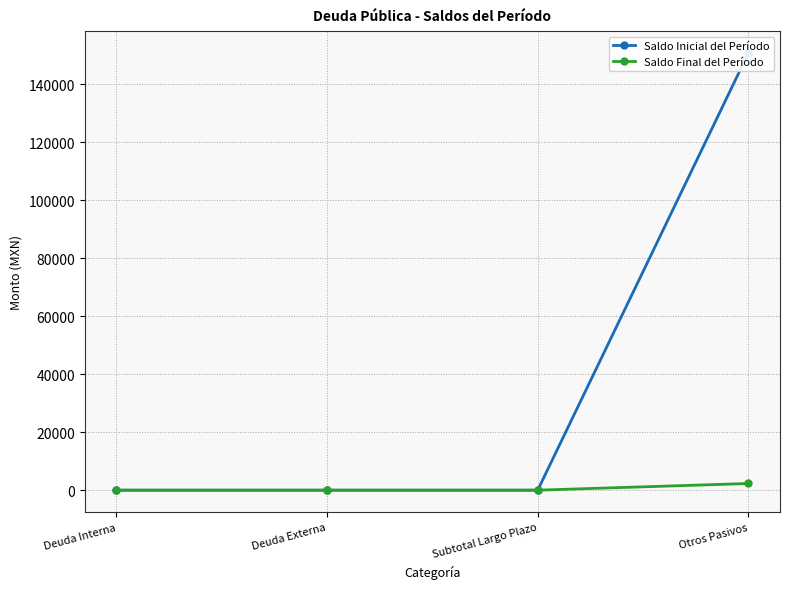

True or false: Saldo Inicial del Período and Saldo Final del Período cross at least once.

False